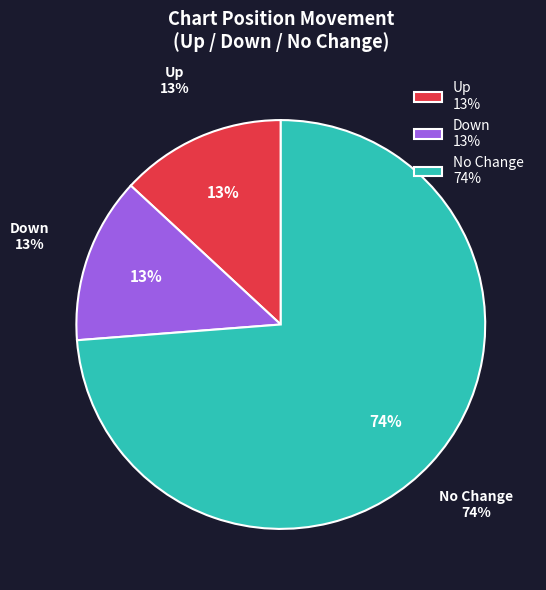

How many segments does this pie chart have?

3